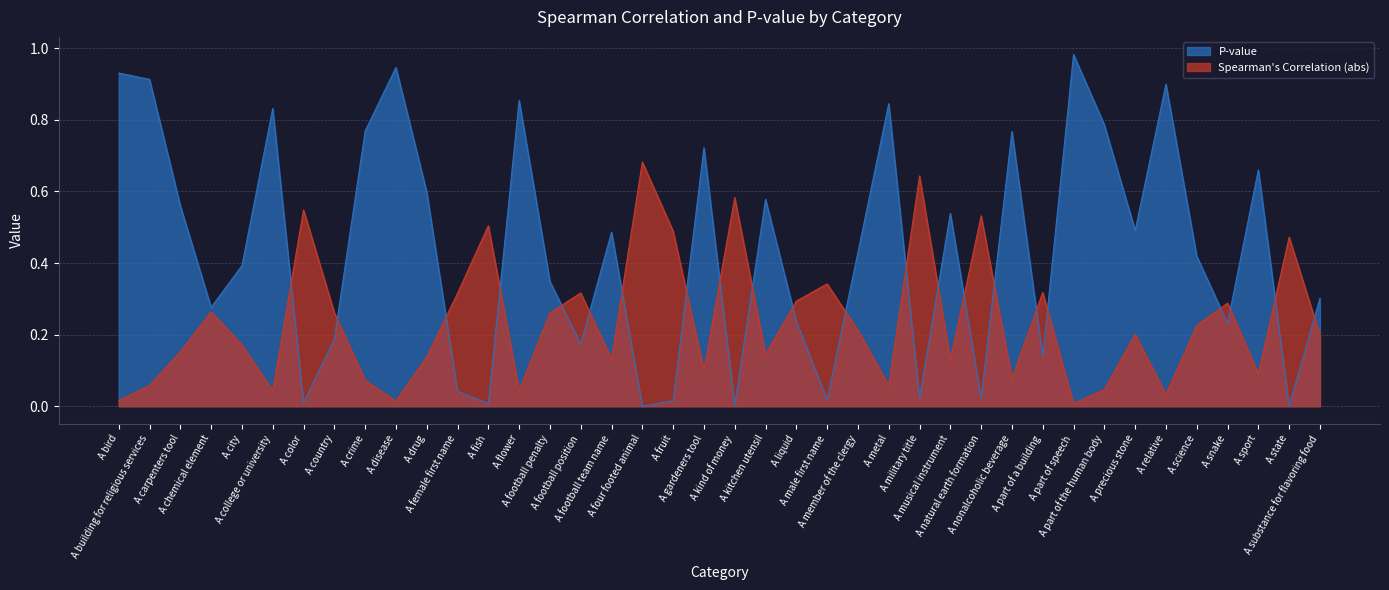

List the labels in order of value, smallest first.

A four footed animal, A state, A kind of money, A fish, A color, A fruit, A male first name, A natural earth formation, A military title, A female first name, A part of a building, A football position, A country, A snake, A liquid, A chemical element, A substance for flavoring food, A football penalty, A city, A science, A member of the clergy, A football team name, A precious stone, A musical instrument, A carpenters tool, A kitchen utensil, A drug, A sport, A gardeners tool, A nonalcoholic beverage, A crime, A part of the human body, A college or university, A metal, A flower, A relative, A building for religious services, A bird, A disease, A part of speech